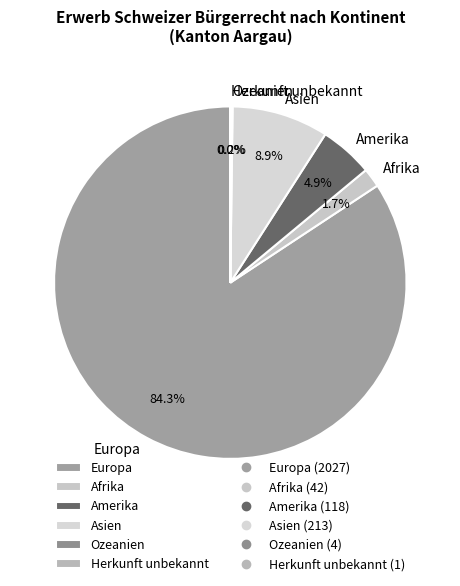

Which slice is the largest?

Europa